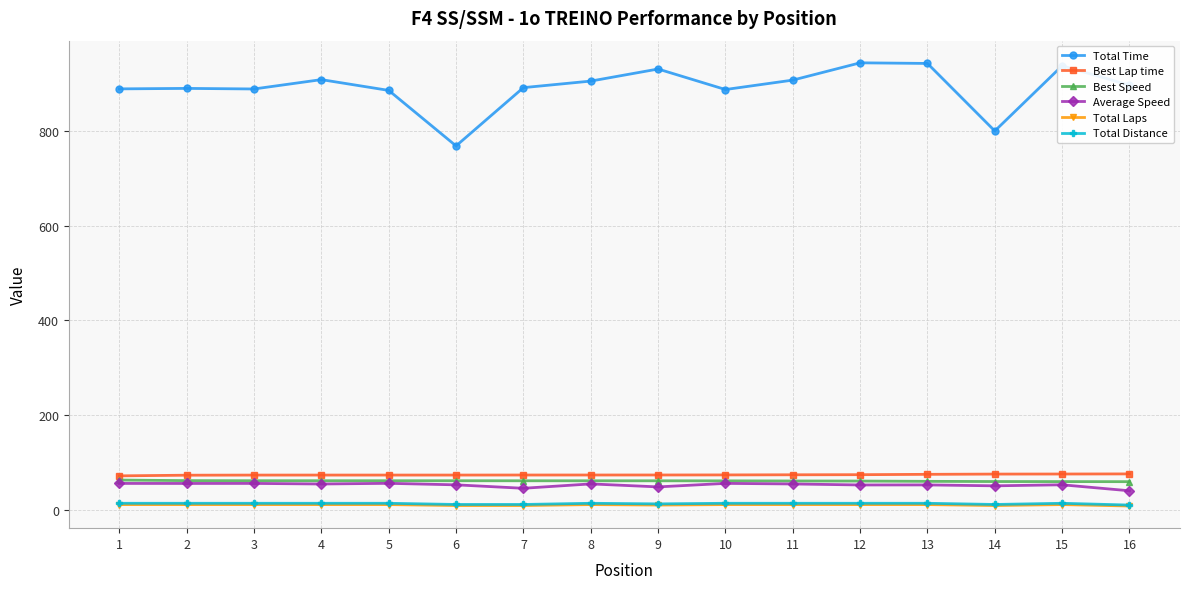

Is the value of Best Lap time at 16 greater than the value of Total Time at 15?

No